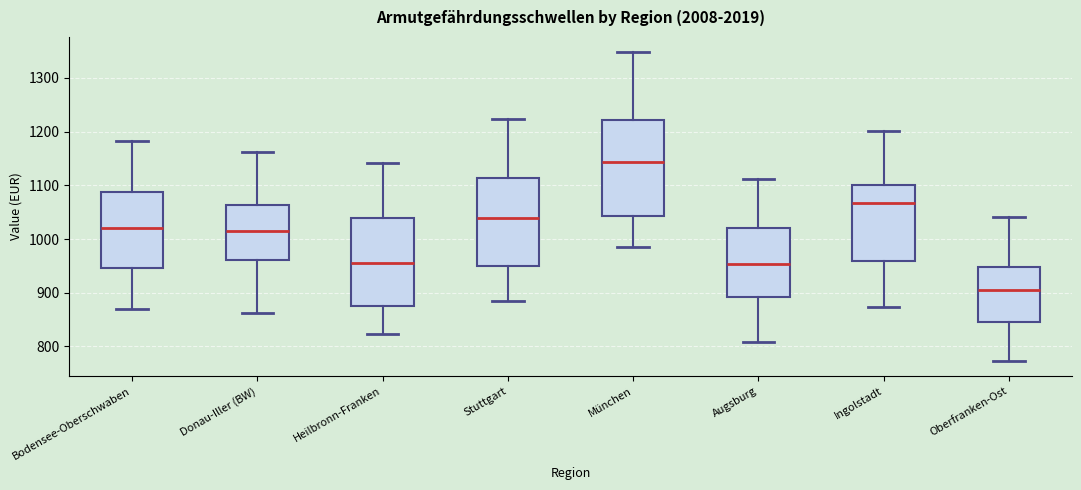

Where does the lower whisker of the box for Oberfranken-Ost end on the y-axis? The values are not printed on the chart, so give them approximately, as read against the axis.

770